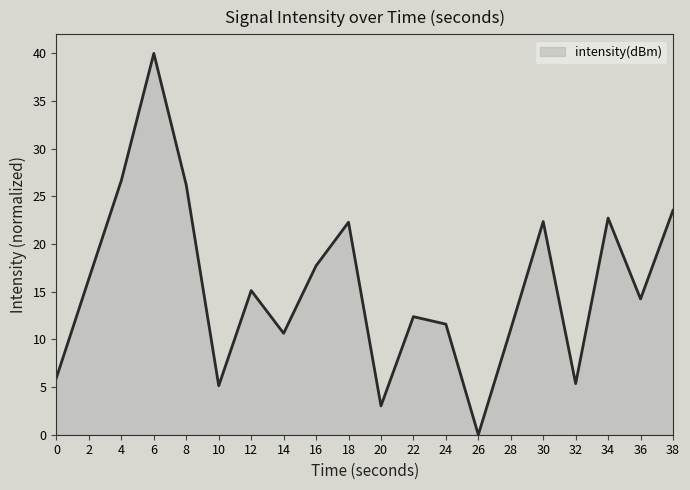

How many positive values are there?

19